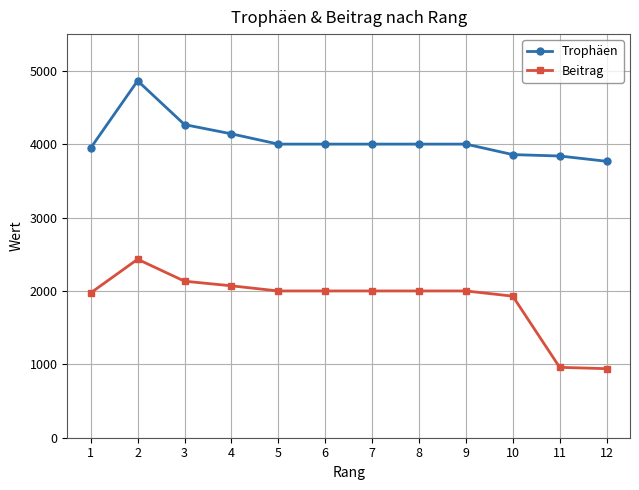

What is the lowest value of the Trophäen series?

3767